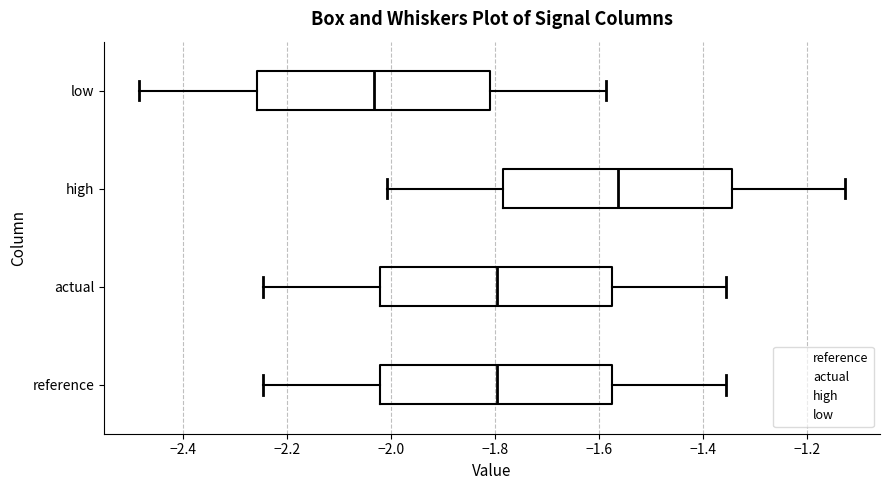

Reading bottom to top, read every box against the x-axis: the position of its median line, the range the box covers, and the ends of its whiskers. The values are not printed on the chart, so give them approximately, as read against the axis.

reference: median -1.80, box -2.02 to -1.58, whiskers -2.24 to -1.36
actual: median -1.80, box -2.02 to -1.58, whiskers -2.24 to -1.36
high: median -1.56, box -1.78 to -1.34, whiskers -2.00 to -1.12
low: median -2.04, box -2.26 to -1.80, whiskers -2.48 to -1.58